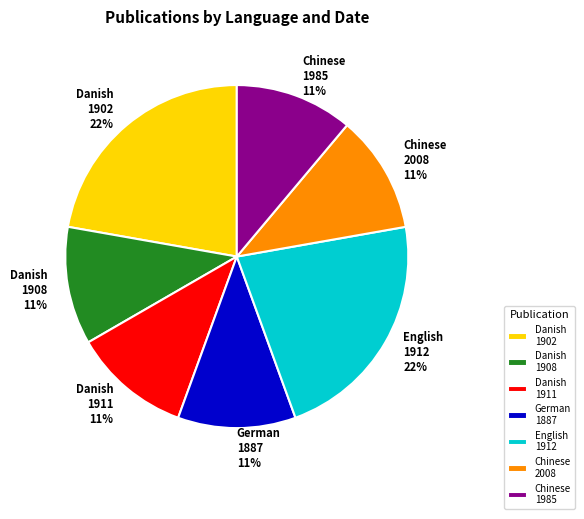

Does Chinese 1985 represent more than half of the total?

No